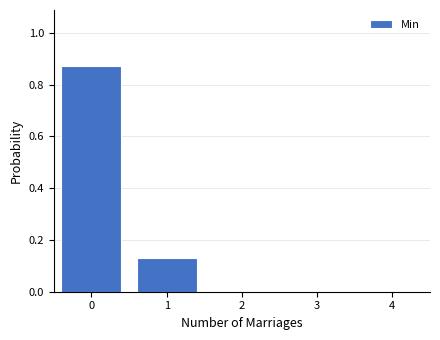

What is the change in value from 0 to 1?

-0.7